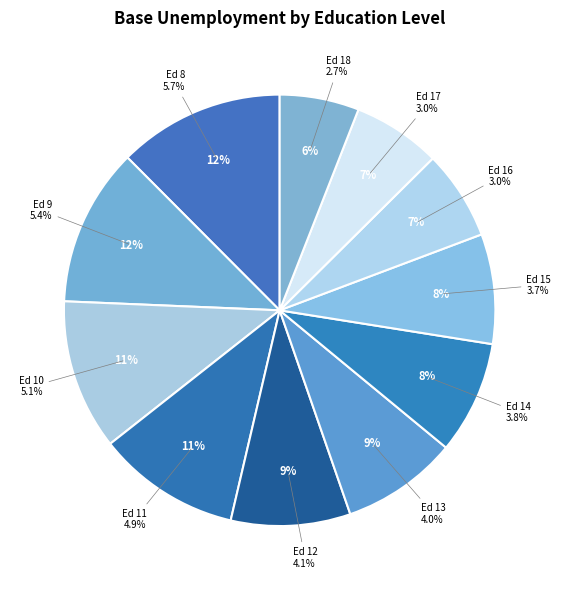

The 8 slice represents 12% of the pie. True or false?

True